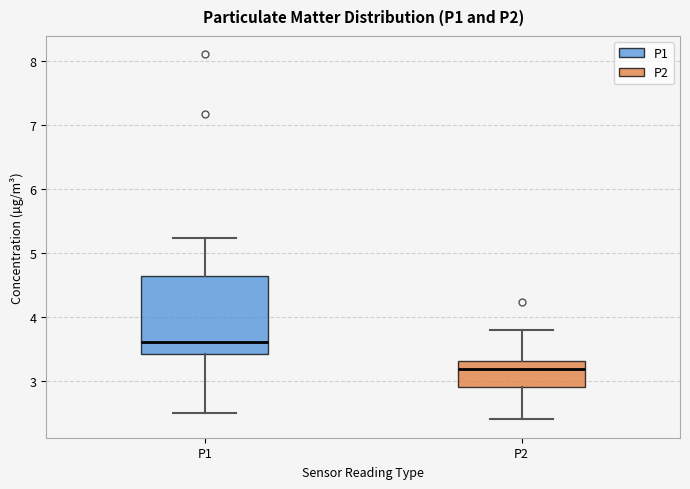

Reading left to right, transcribe this box plot: for each box, give where its median line is, the range the box spans, and where its two whiskers end, as read against the y-axis. The values are not printed on the chart, so give them approximately, as read against the axis.

P1: median 3.6, box 3.4 to 4.6, whiskers 2.5 to 5.2
P2: median 3.2, box 2.9 to 3.3, whiskers 2.4 to 3.8